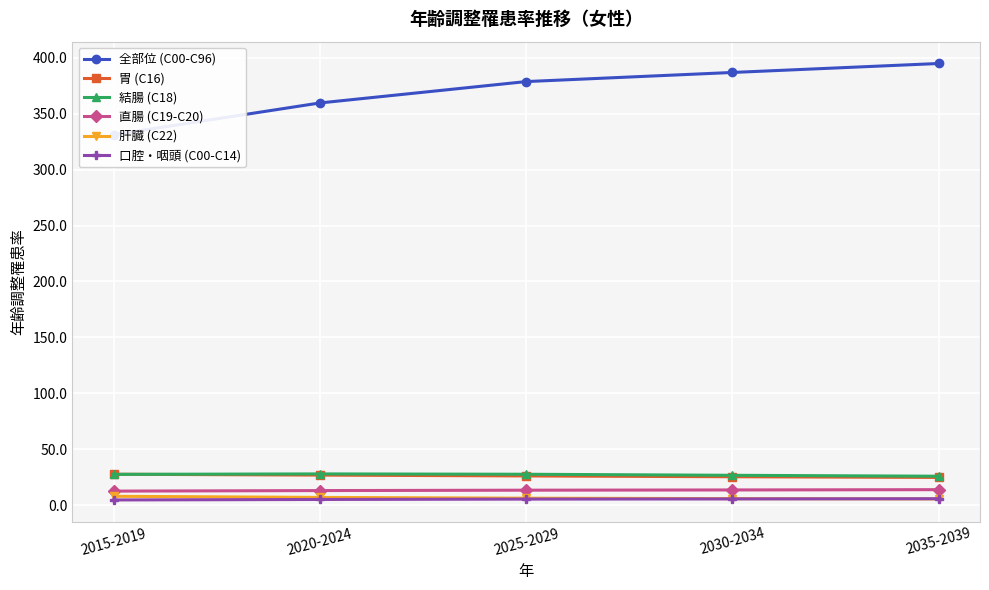

The 結腸 (C18) series shows 26.6 at 2030-2034. True or false?

True